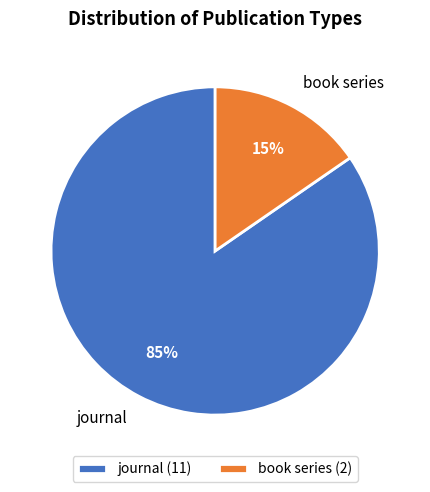

Is it true that journal is 85% of the pie?

True